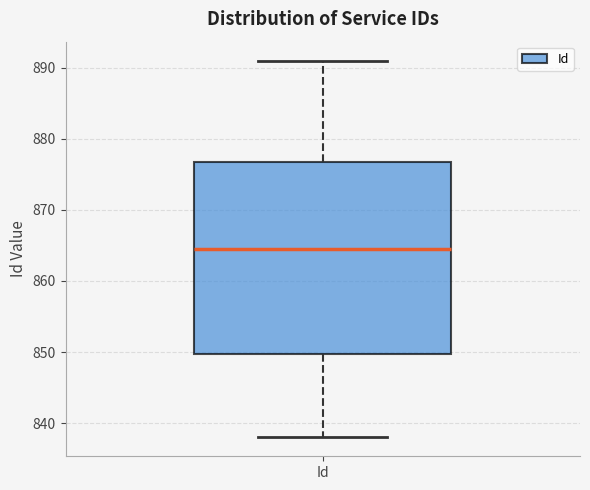

Where is the upper edge of the box for Id on the y-axis? The values are not printed on the chart, so give them approximately, as read against the axis.

877